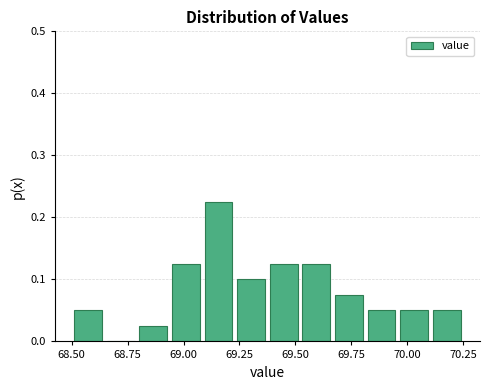

Read against the x-axis, roughly where is the centre of the tallest bar?

69.15